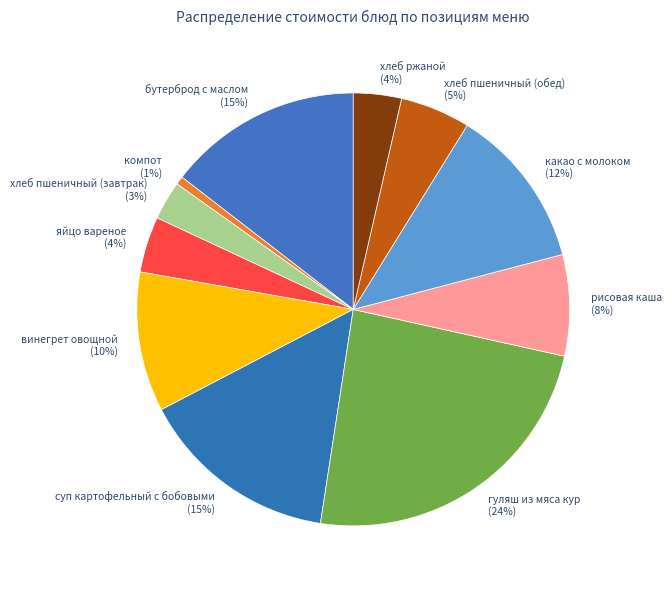

How many segments does this pie chart have?

11